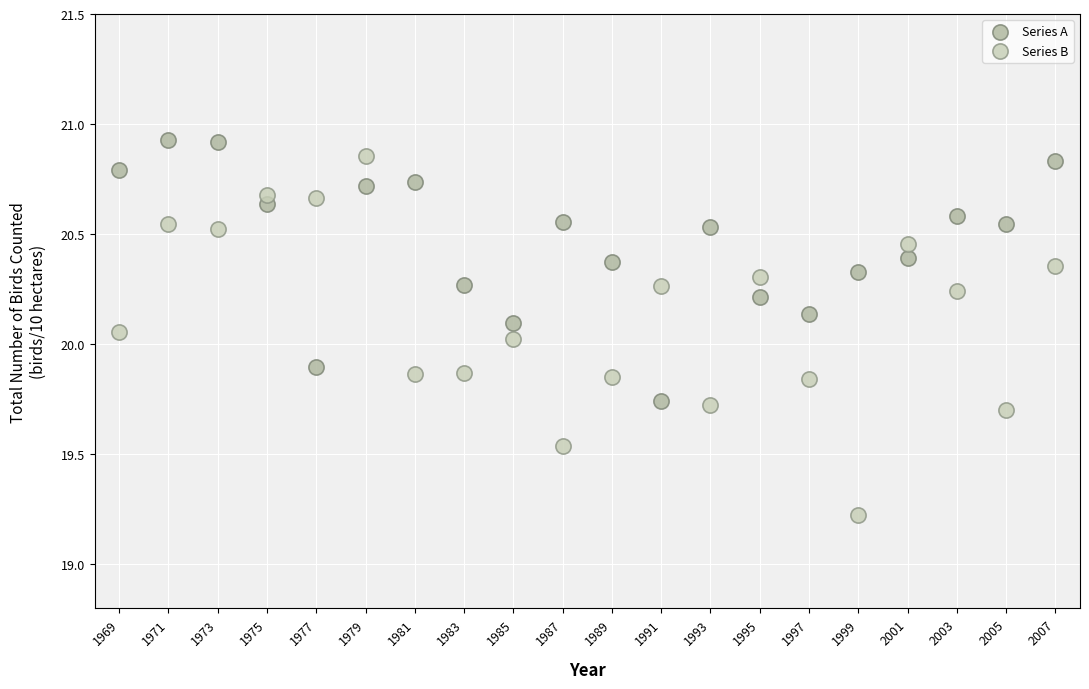

Which series has the widest spread of Y values?

Series B